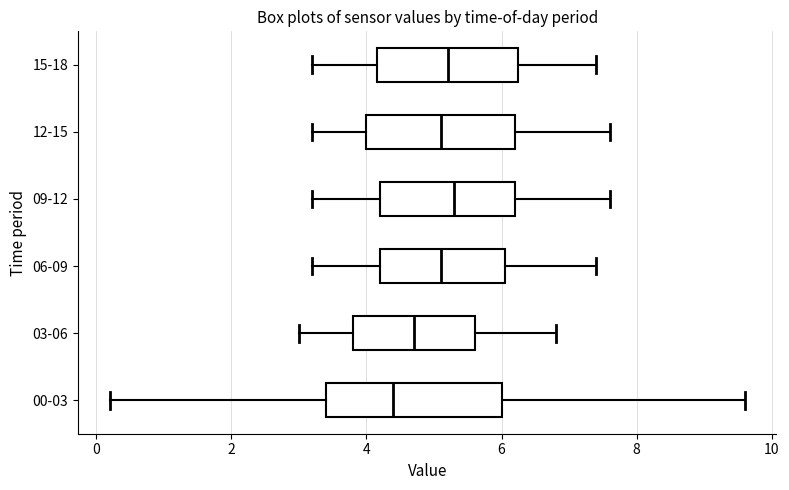

Reading bottom to top, read every box against the x-axis: the position of its median line, the range the box covers, and the ends of its whiskers. The values are not printed on the chart, so give them approximately, as read against the axis.

00-03: median 4.4, box 3.4 to 6.0, whiskers 0.2 to 9.6
03-06: median 4.8, box 3.8 to 5.6, whiskers 3.0 to 6.8
06-09: median 5.2, box 4.2 to 6.0, whiskers 3.2 to 7.4
09-12: median 5.4, box 4.2 to 6.2, whiskers 3.2 to 7.6
12-15: median 5.2, box 4.0 to 6.2, whiskers 3.2 to 7.6
15-18: median 5.2, box 4.2 to 6.2, whiskers 3.2 to 7.4